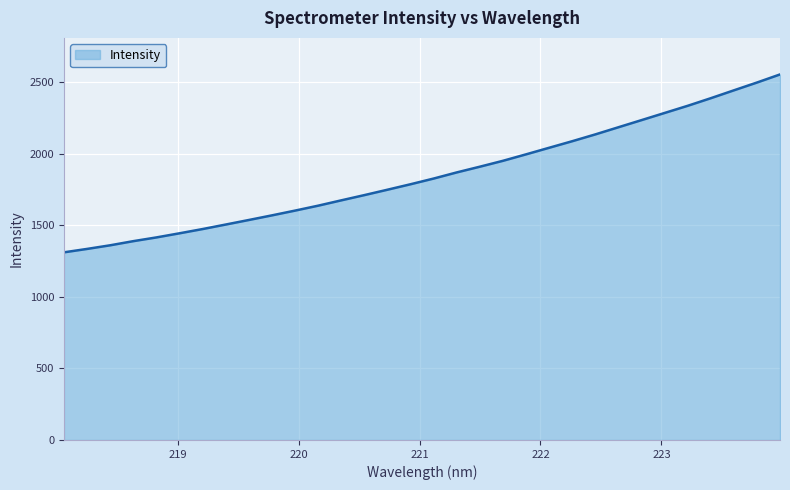

What is the difference between the maximum and minimum values?

1242.4